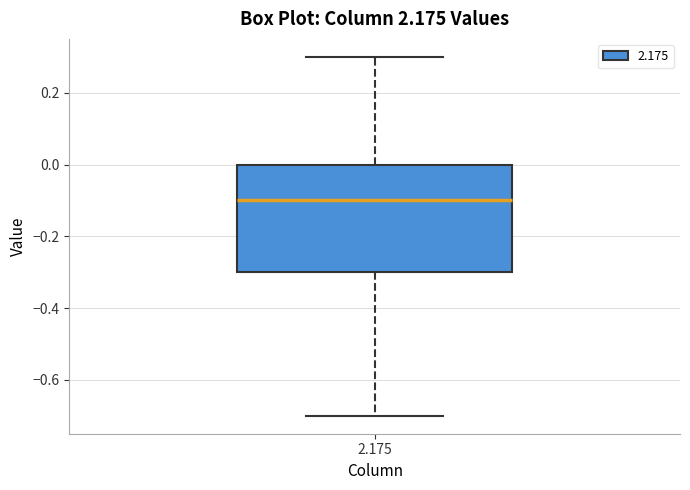

Where is the lower edge of the box at x = 2.175 on the y-axis? The values are not printed on the chart, so give them approximately, as read against the axis.

-0.3